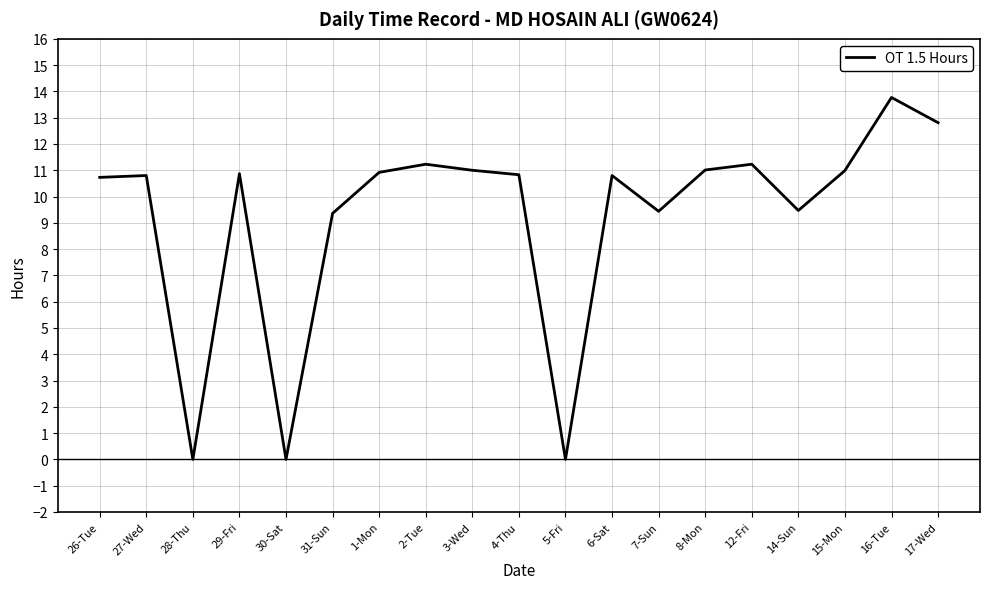

What is the average value?

9.2